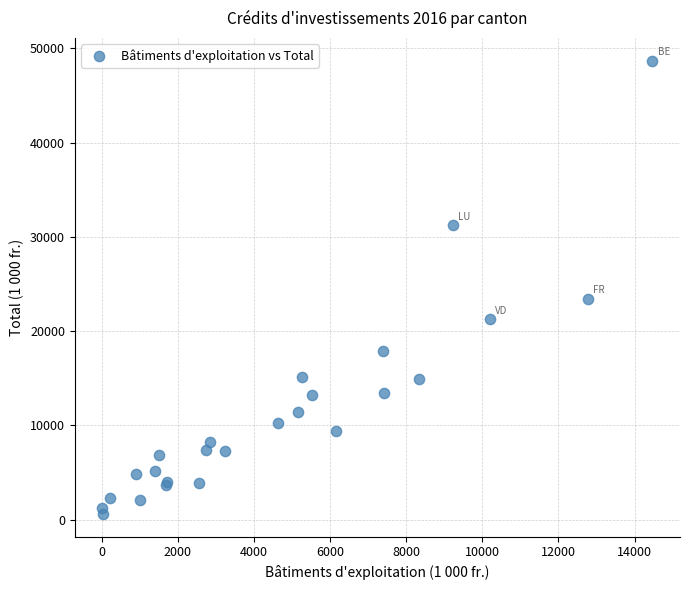

What Y value in the scatter plot is closest to 24651?

23450